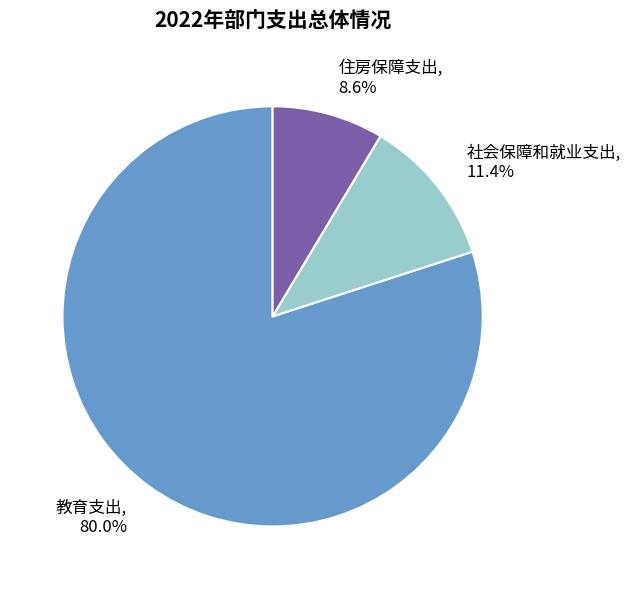

Which slice represents more than half of the pie?

教育支出